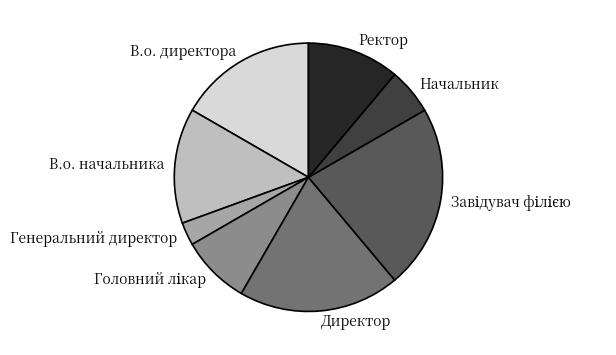

Count the number of slices in the pie.

8